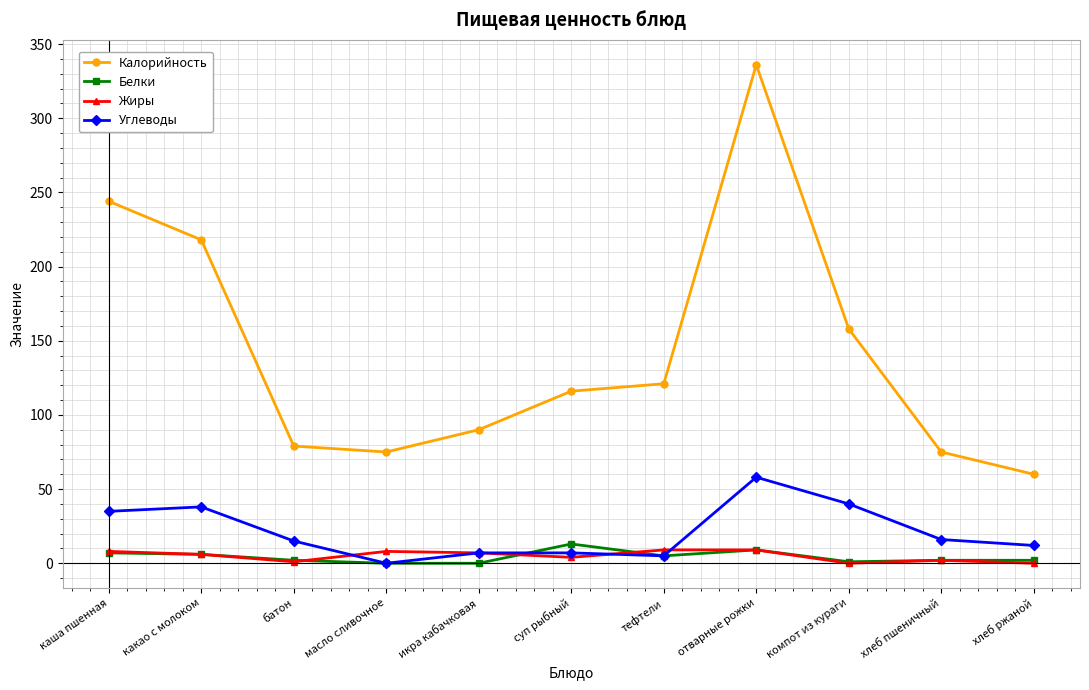

What are all the series names shown in the legend?

Калорийность, Белки, Жиры, Углеводы